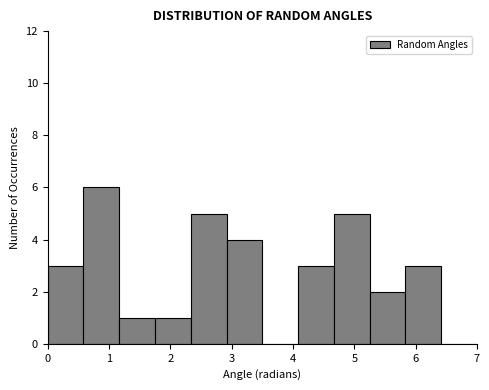

Reading left to right, list every bar in this chart as the range it spans on the x-axis followed by its height. Neither the bar edges nor the heights are printed on the chart, so give them approximately, as read against the axes.

0.0 to 0.6: 3
0.6 to 1.2: 6
1.2 to 1.8: 1
1.8 to 2.3: 1
2.3 to 2.9: 5
2.9 to 3.5: 4
3.5 to 4.1: 0
4.1 to 4.7: 3
4.7 to 5.3: 5
5.3 to 5.8: 2
5.8 to 6.4: 3
6.4 to 7.0: 0